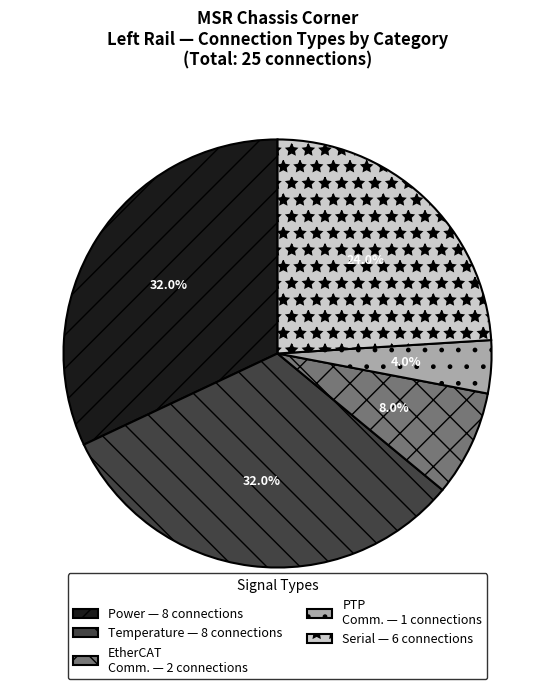

Which has a higher value, EtherCAT Comm. — 2 connections or Serial — 6 connections?

Serial — 6 connections